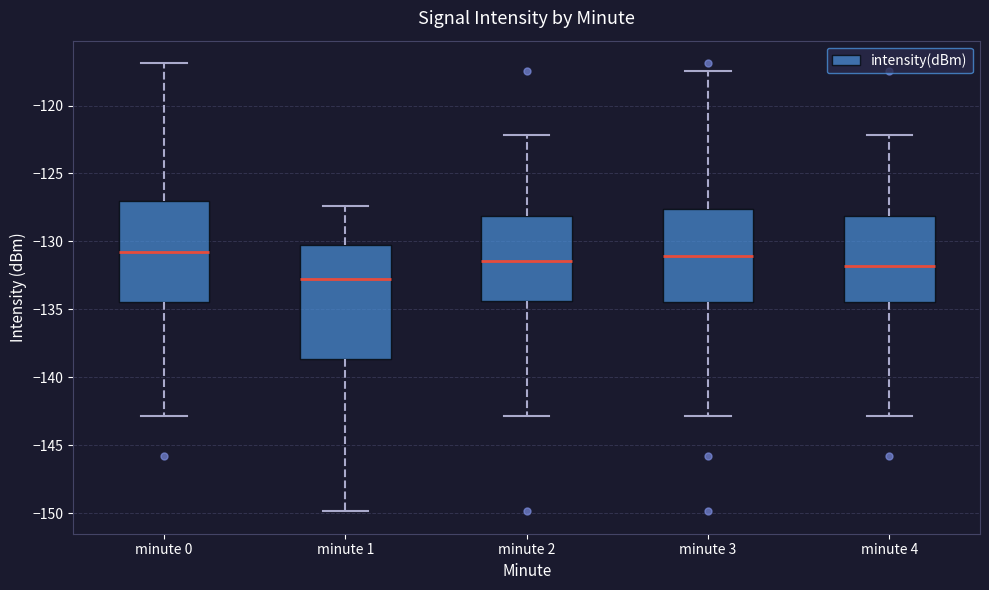

Reading left to right, read every box against the y-axis: the position of its median line, the range the box covers, and the ends of its whiskers. The values are not printed on the chart, so give them approximately, as read against the axis.

minute 0: median -131.0, box -134.5 to -127.0, whiskers -143.0 to -117.0
minute 1: median -132.5, box -138.5 to -130.0, whiskers -150.0 to -127.5
minute 2: median -131.5, box -134.5 to -128.0, whiskers -143.0 to -122.0
minute 3: median -131.0, box -134.5 to -127.5, whiskers -143.0 to -117.5
minute 4: median -132.0, box -134.5 to -128.0, whiskers -143.0 to -122.0